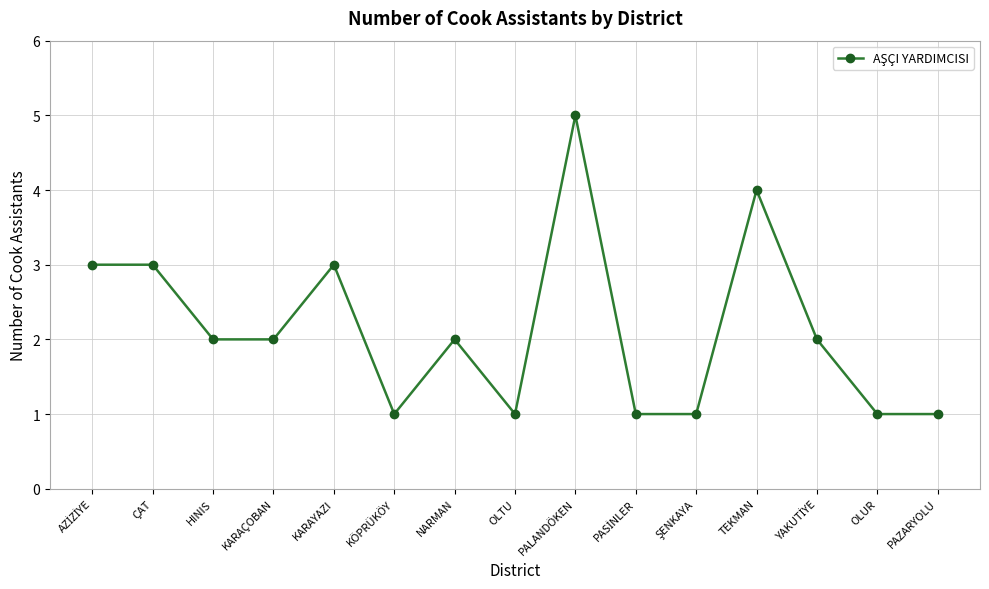

At which category does the chart reach its peak across all series?

PALANDÖKEN